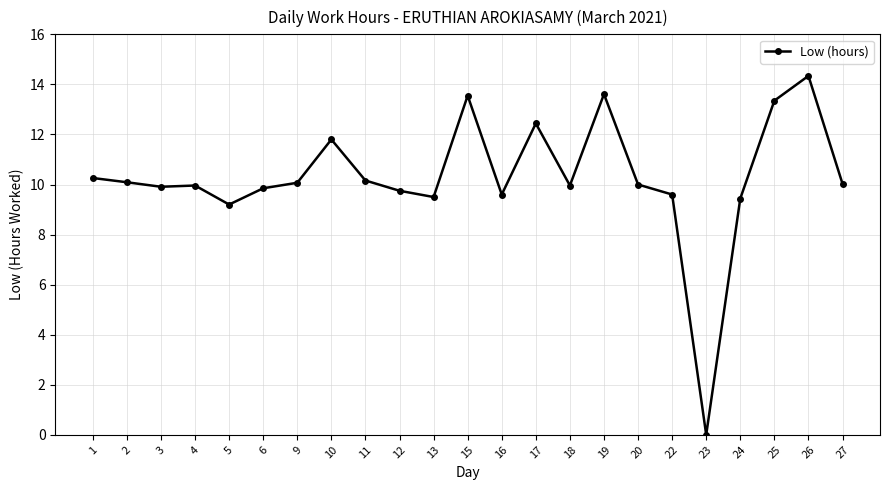

What is the difference between the maximum and minimum values?

14.3